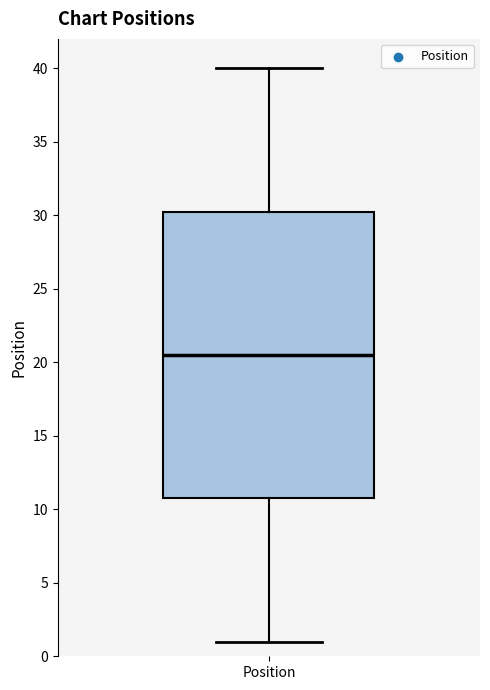

Read this box plot against the y-axis: the position of the median line, the range covered by the box, and the ends of both whiskers. The values are not printed on the chart, so give them approximately, as read against the axis.

median 20.5, box 11.0 to 30.5, whiskers 1.0 to 40.0